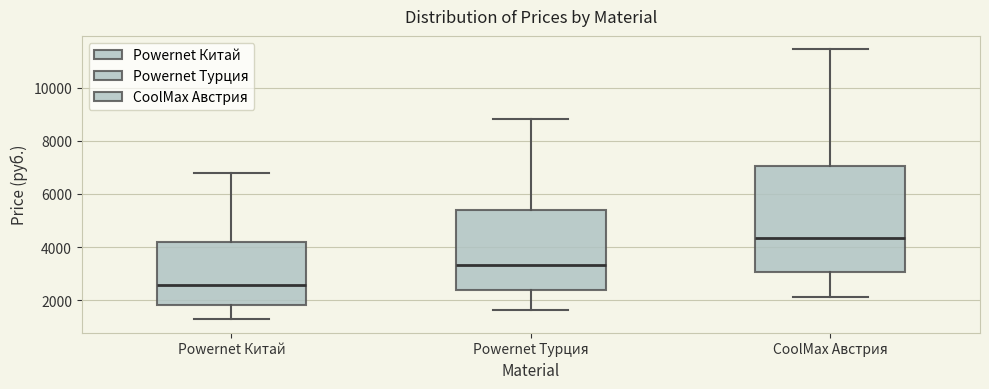

Which box has the highest median line?

CoolMax Австрия